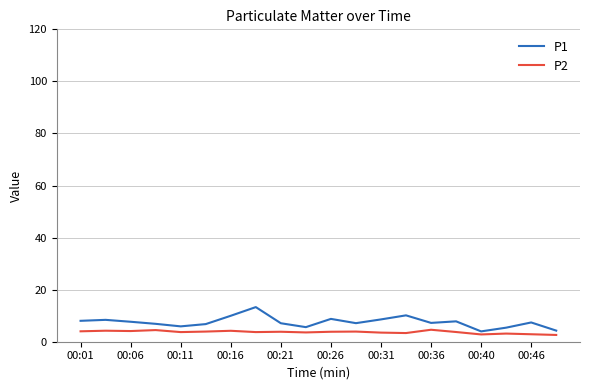

List the series in order of their peak value, lowest first.

P2, P1